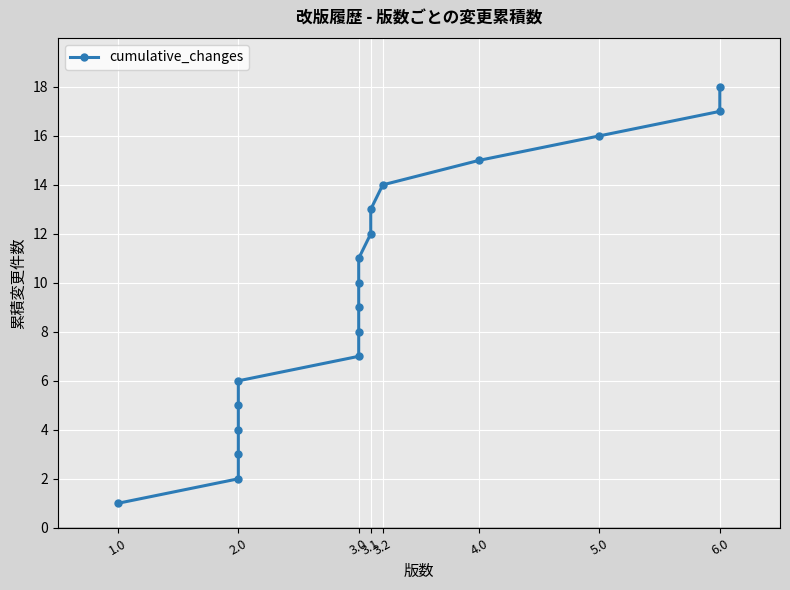

At which category does the chart reach its minimum across all series?

1.0